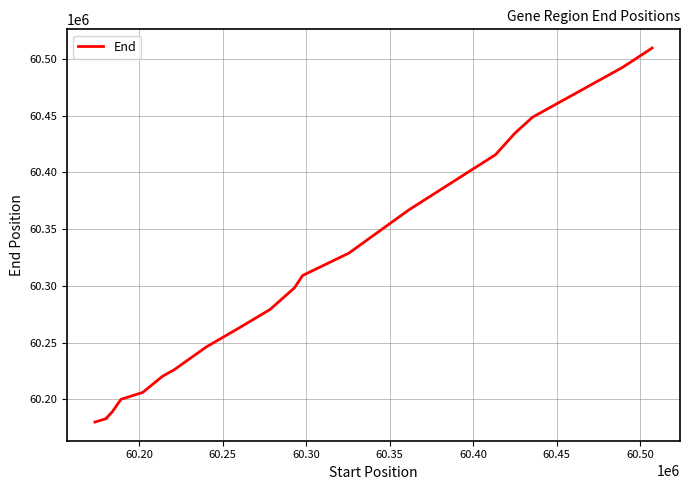

Does the chart have visible grid lines?

Yes